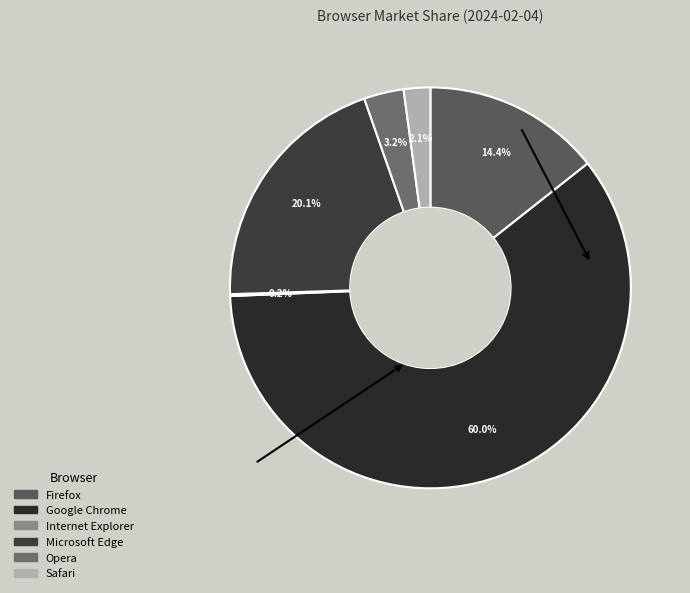

How many segments does this pie chart have?

6